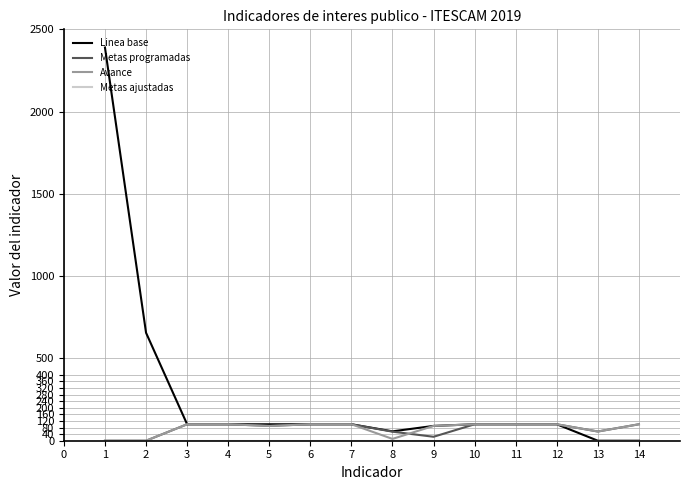

What is the difference between the second highest and second lowest values in the Avance series?

100